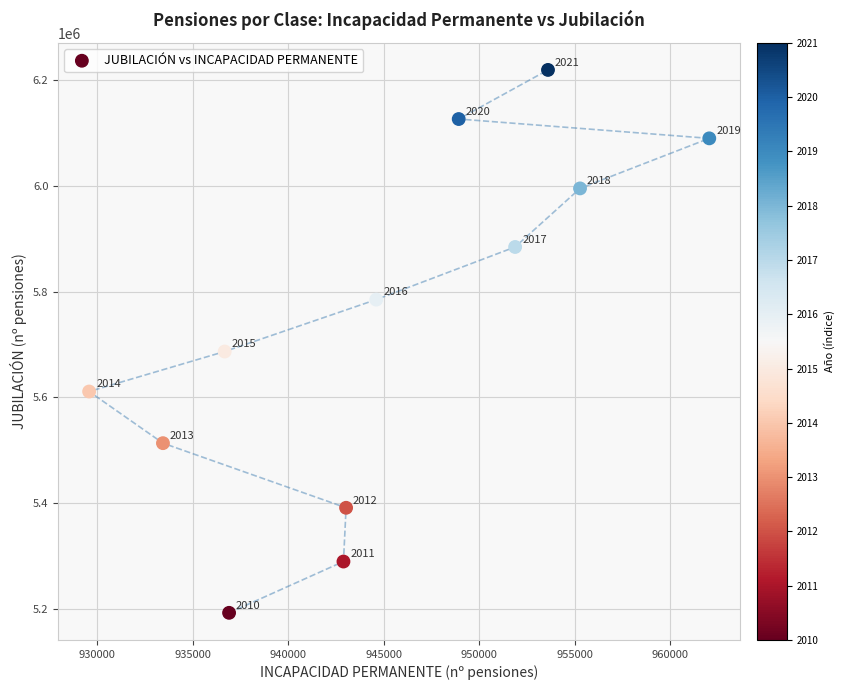

What is the average X value?

944896